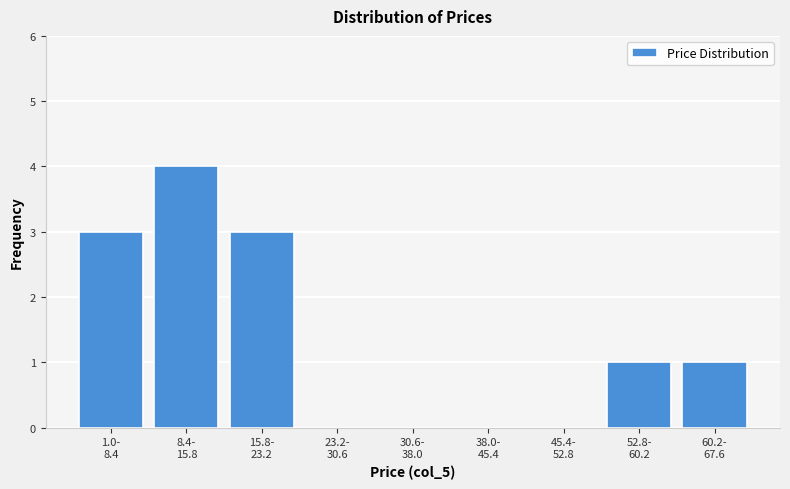

What is the sum of all values?

12